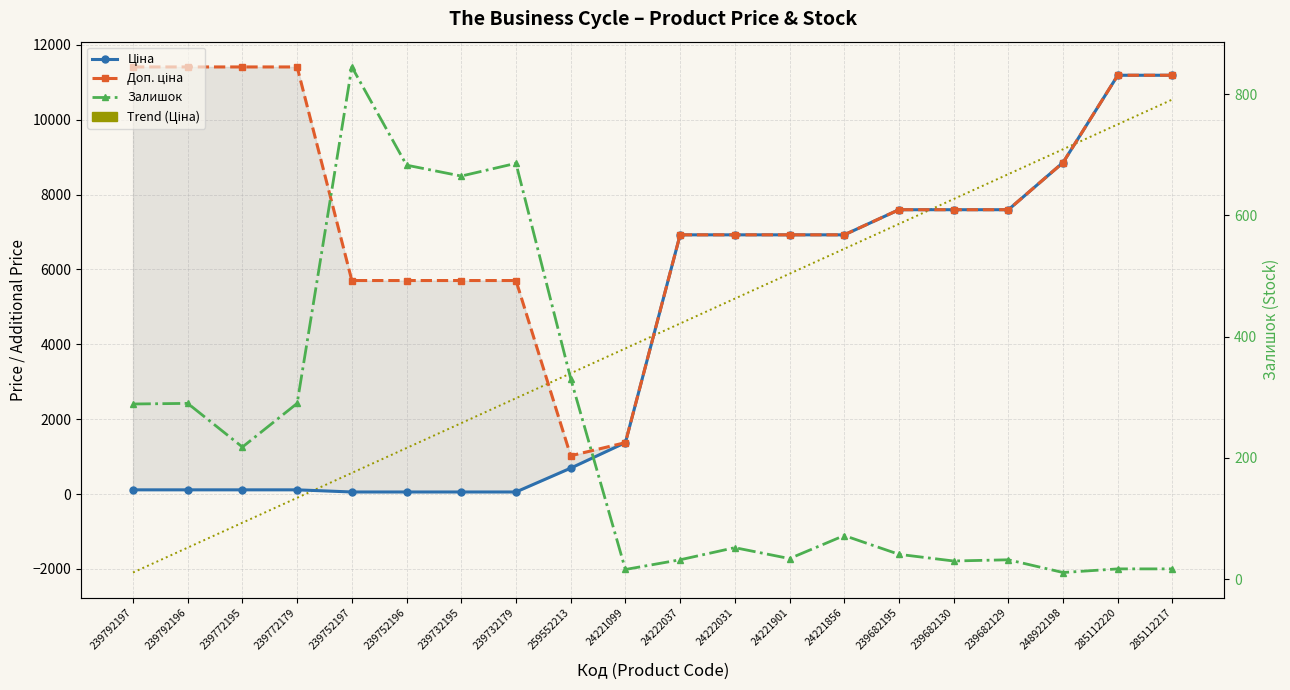

What are all the series names shown in the legend?

Ціна, Доп. ціна, Trend (Ціна), Залишок